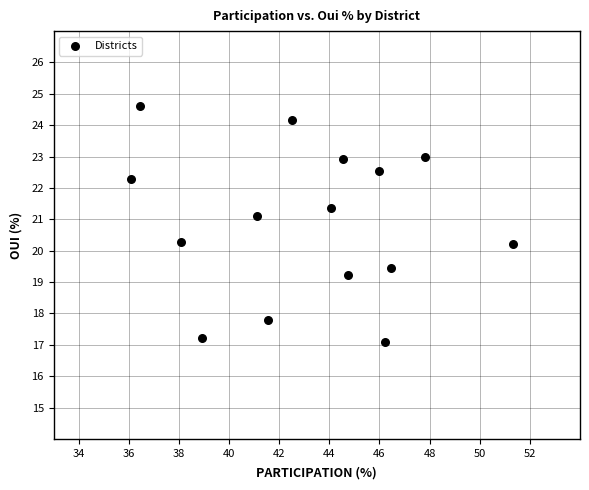

What is the range of X values (max minus min)?

15.2